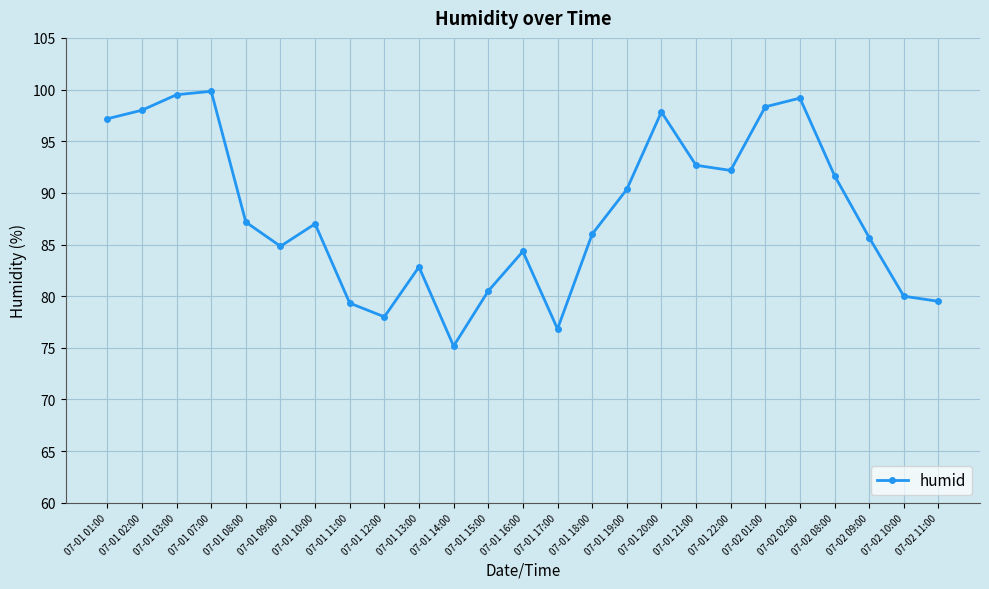

What is the label of the 20th point from the right?

07-01 09:00